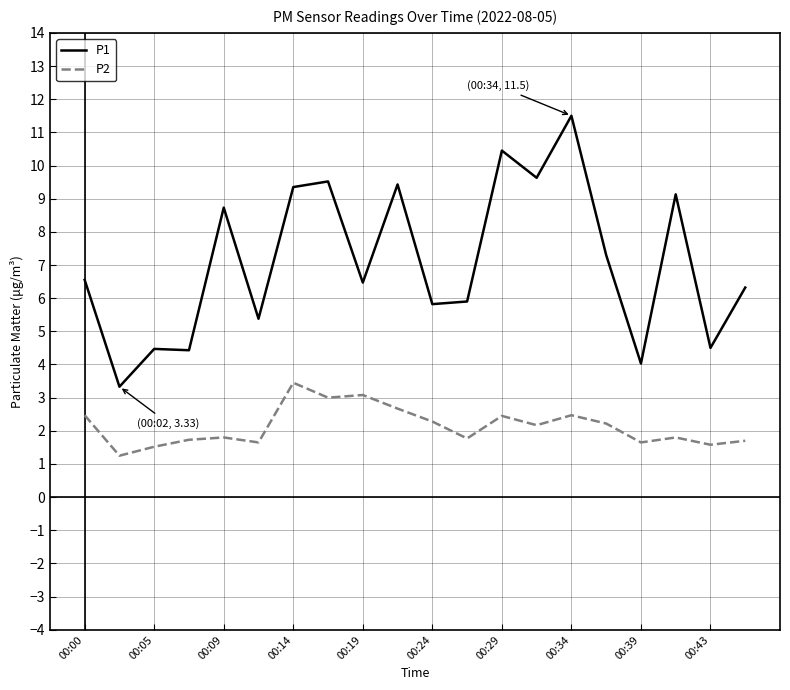

Which series has the largest total across all categories?

P1